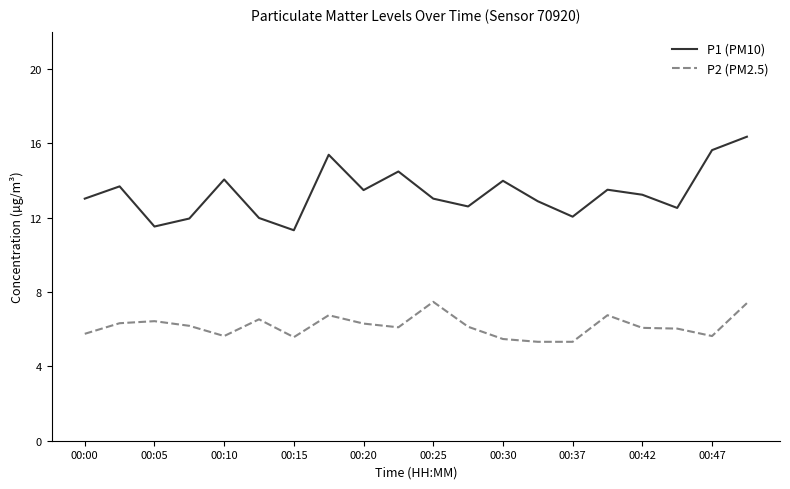

What is the difference between the second highest and minimum values in the P1 (PM10) series?

4.3